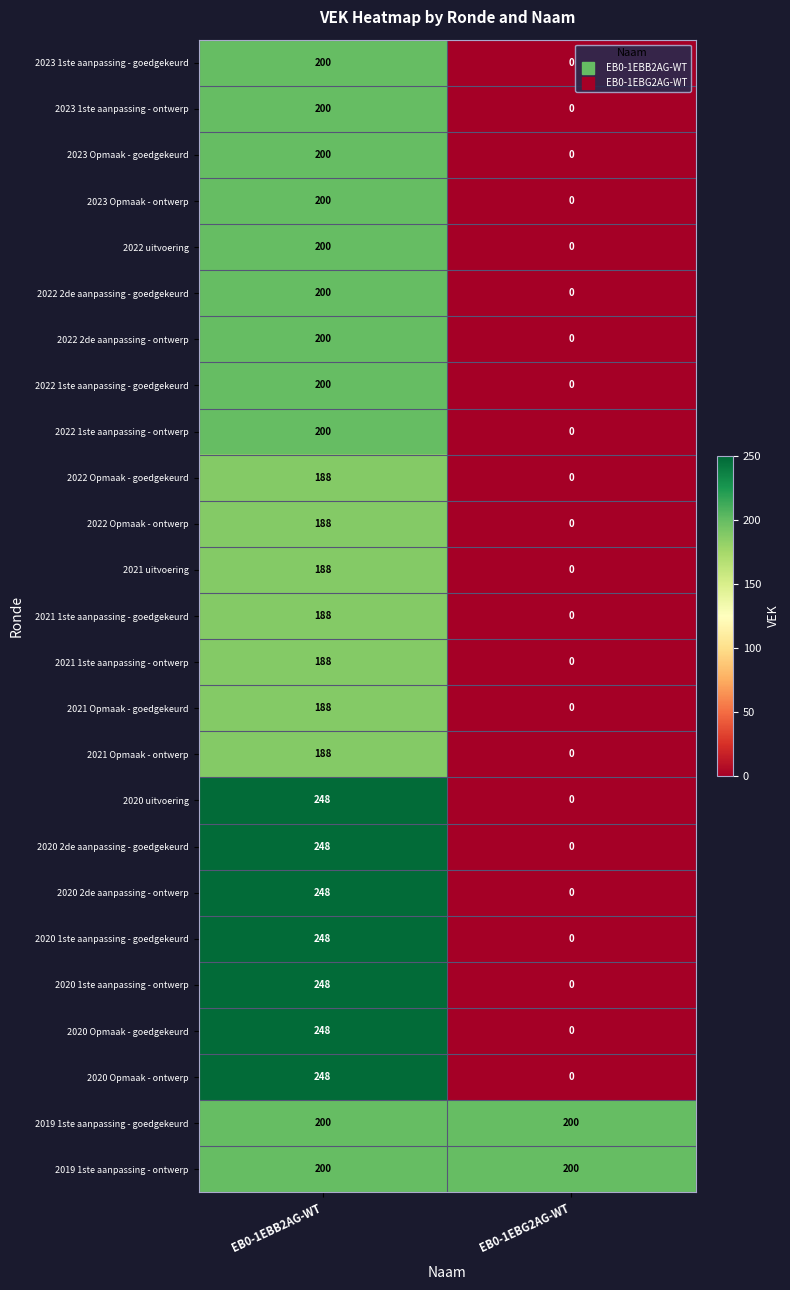

What is the sum of the 2023 1ste aanpassing - goedgekeurd values at EB0-1EBB2AG-WT and EB0-1EBG2AG-WT?

200